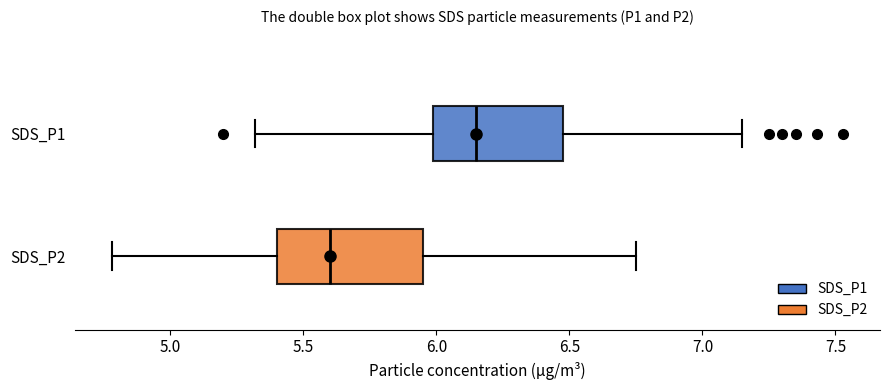

Where does the right whisker of the box for SDS_P2 end on the x-axis? The values are not printed on the chart, so give them approximately, as read against the axis.

6.75